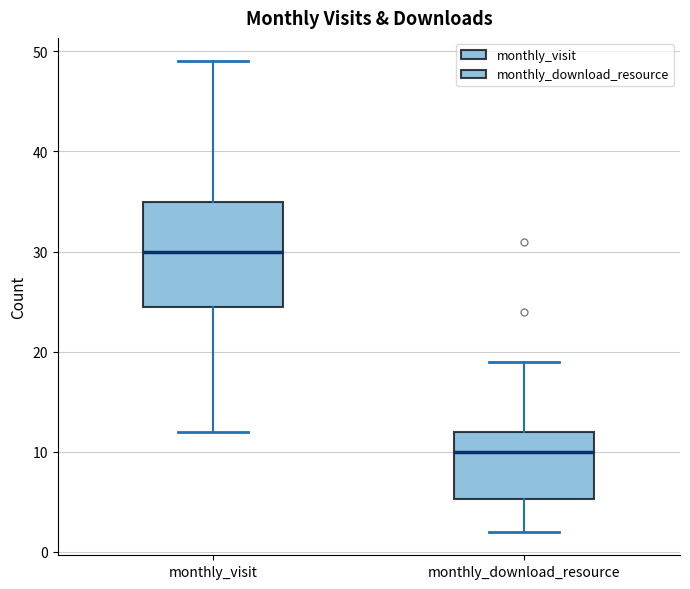

Reading left to right, read every box against the y-axis: the position of its median line, the range the box covers, and the ends of its whiskers. The values are not printed on the chart, so give them approximately, as read against the axis.

monthly_visit: median 30, box 25 to 35, whiskers 12 to 49
monthly_download_resource: median 10, box 5 to 12, whiskers 2 to 19